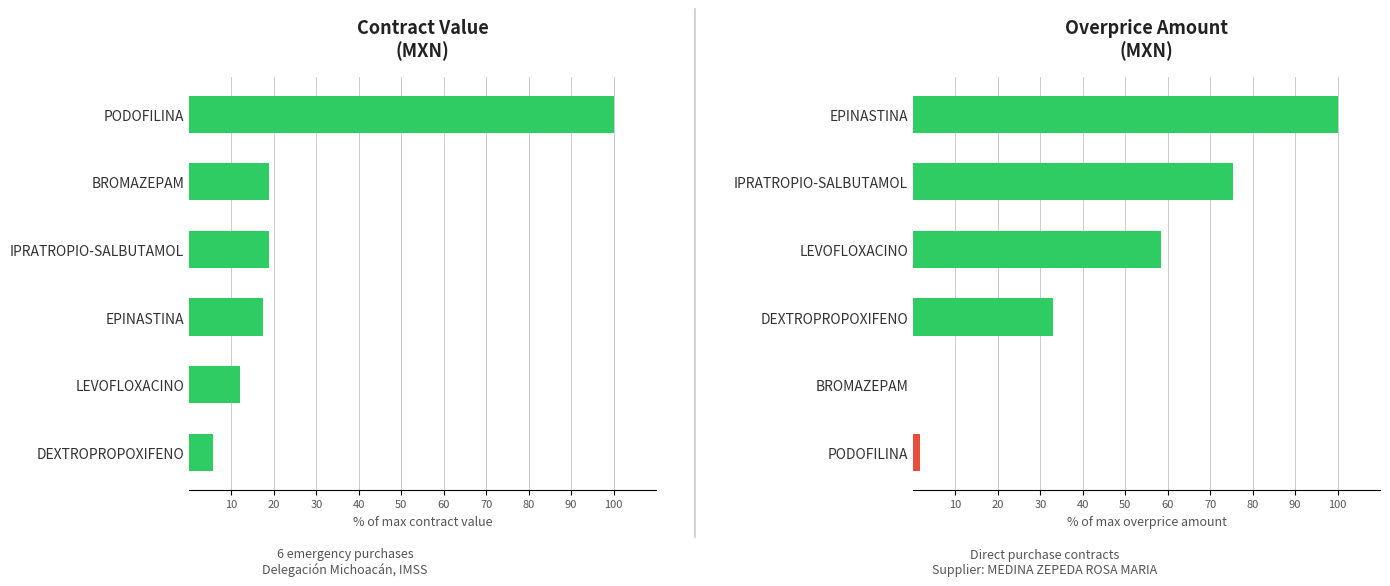

Where is contracts.value.amount nearest to the value 52?

BROMAZEPAM